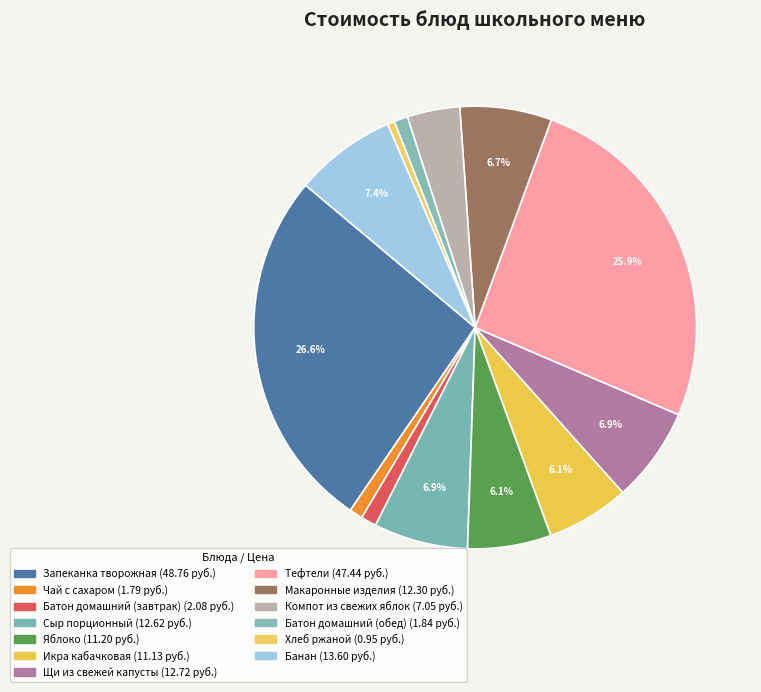

How many segments does this pie chart have?

13